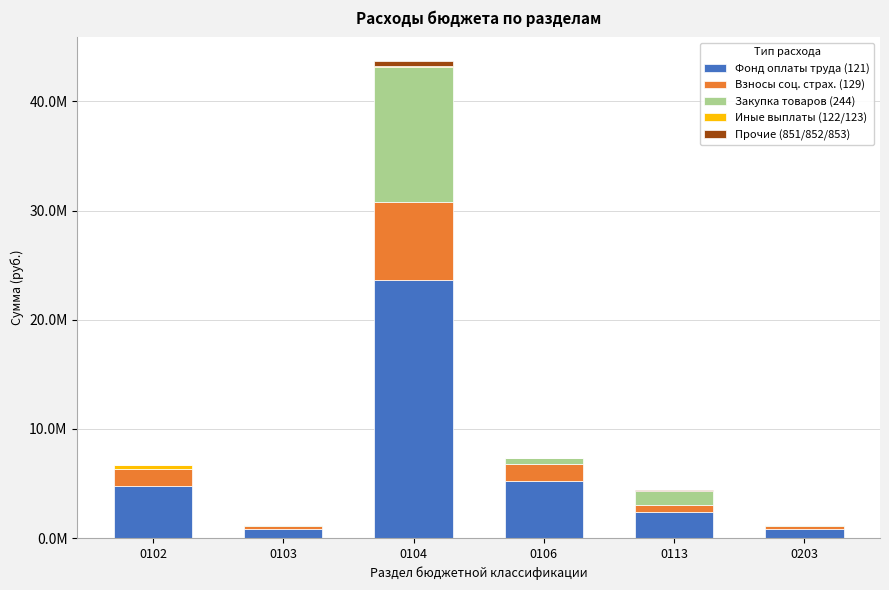

Are the bars grouped side by side (vs. stacked)?

No